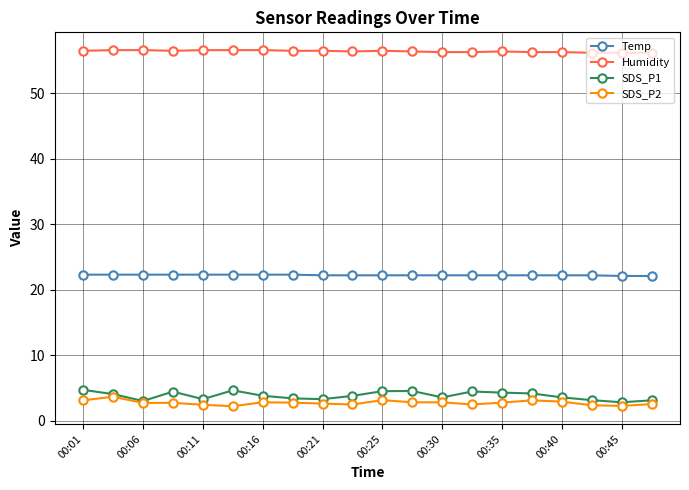

What is the highest value of the SDS_P1 series?

4.7